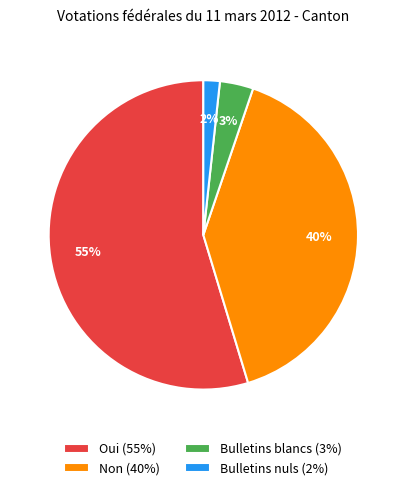

What is the smallest slice in the pie chart?

Bulletins nuls